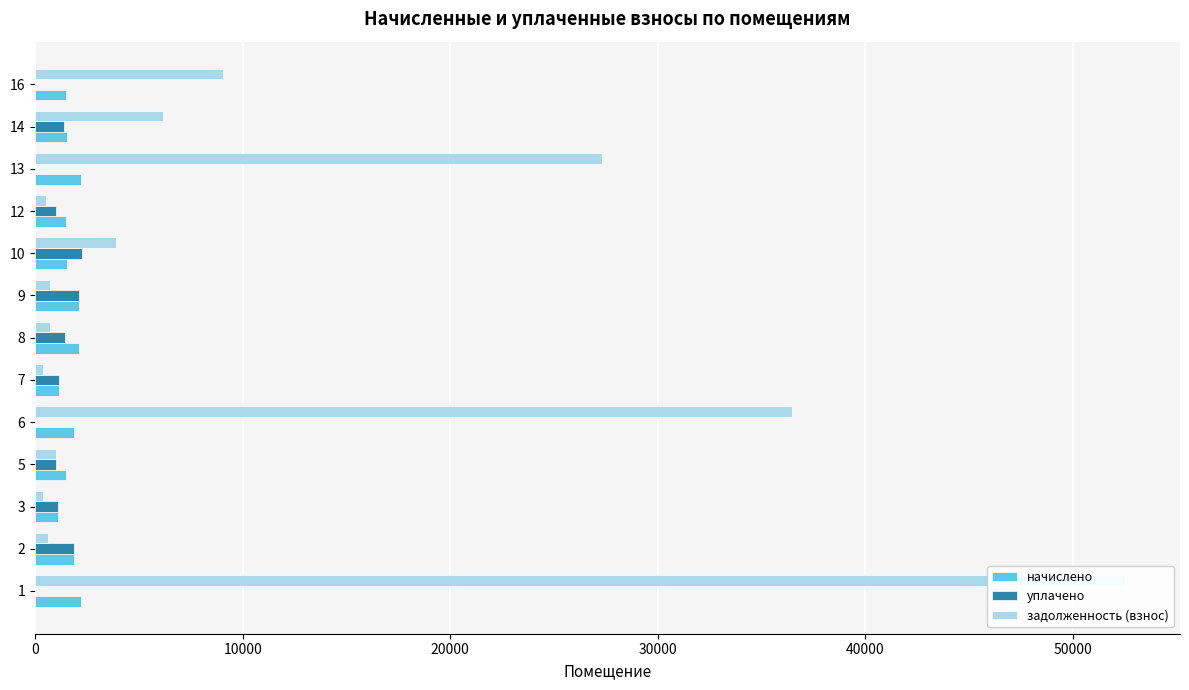

Between 6 and 13, which series saw the biggest shift?

задолженность (взнос)